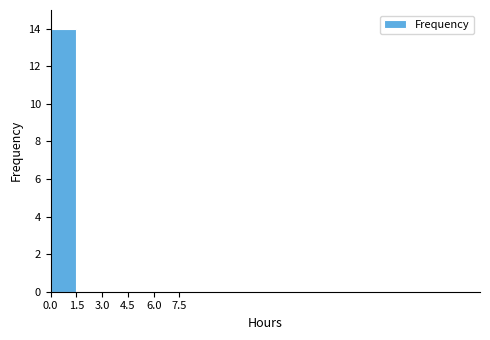

Reading left to right, list every bar in this chart as the range it spans on the x-axis followed by its height. The values are not printed on the chart, so give them approximately, as read against the axis.

0.0 to 1.5: 14
1.5 to 3.0: 0
3.0 to 4.5: 0
4.5 to 6.0: 0
6.0 to 7.5: 0